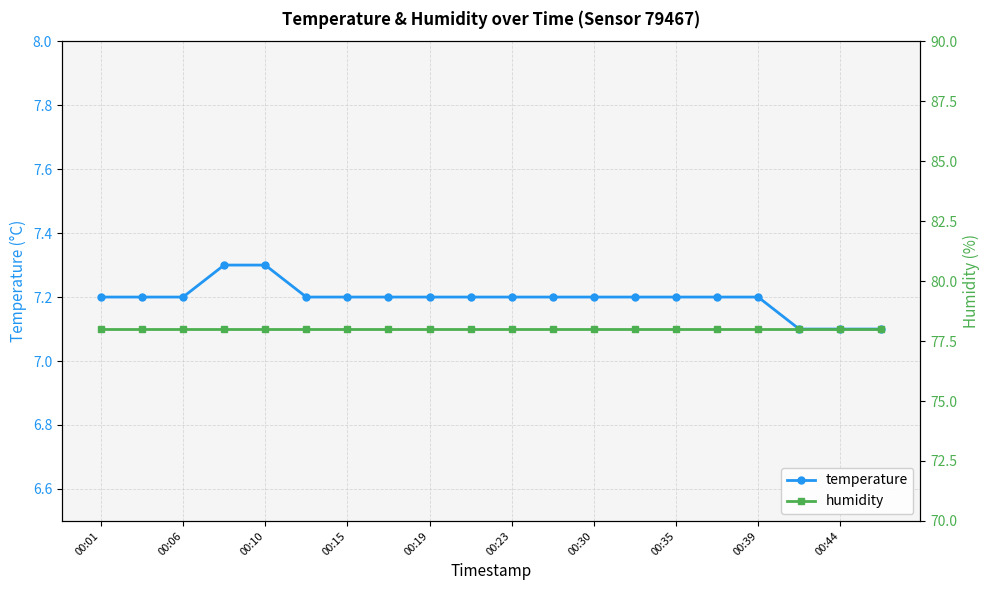

List the series in order of their peak value, lowest first.

temperature, humidity